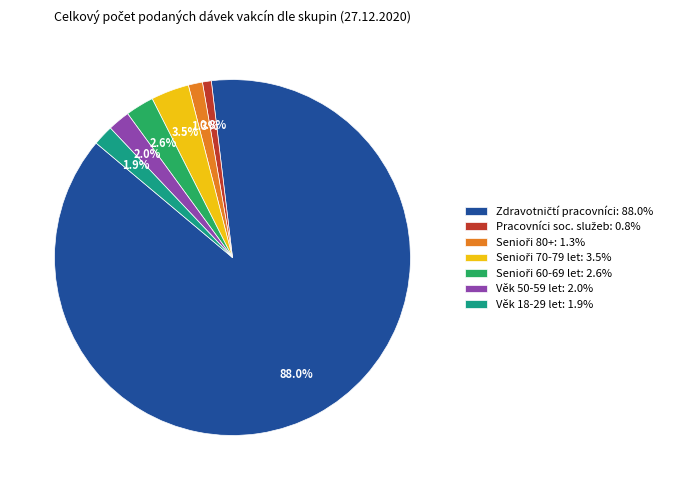

Is there any slice that represents more than half of the pie?

Yes